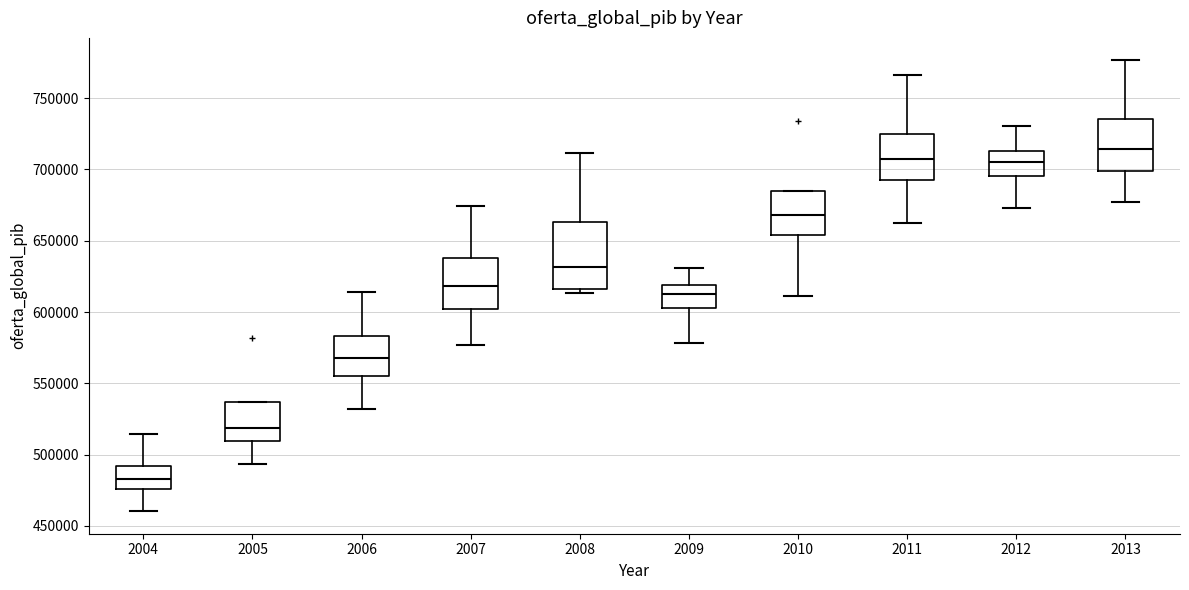

Reading left to right, transcribe this box plot: for each box, give where its median line is, the range the box spans, and where its two whiskers end, as read against the y-axis. The values are not printed on the chart, so give them approximately, as read against the axis.

2004: median 485000, box 475000 to 490000, whiskers 460000 to 515000
2005: median 520000, box 510000 to 535000, whiskers 495000 to 535000
2006: median 570000, box 555000 to 585000, whiskers 530000 to 615000
2007: median 620000, box 600000 to 640000, whiskers 575000 to 675000
2008: median 630000, box 615000 to 665000, whiskers 615000 (just below the box's lower edge) to 710000
2009: median 615000, box 605000 to 620000, whiskers 580000 to 630000
2010: median 670000, box 655000 to 685000, whiskers 610000 to 685000
2011: median 705000, box 695000 to 725000, whiskers 660000 to 765000
2012: median 705000, box 695000 to 715000, whiskers 675000 to 730000
2013: median 715000, box 700000 to 735000, whiskers 675000 to 775000